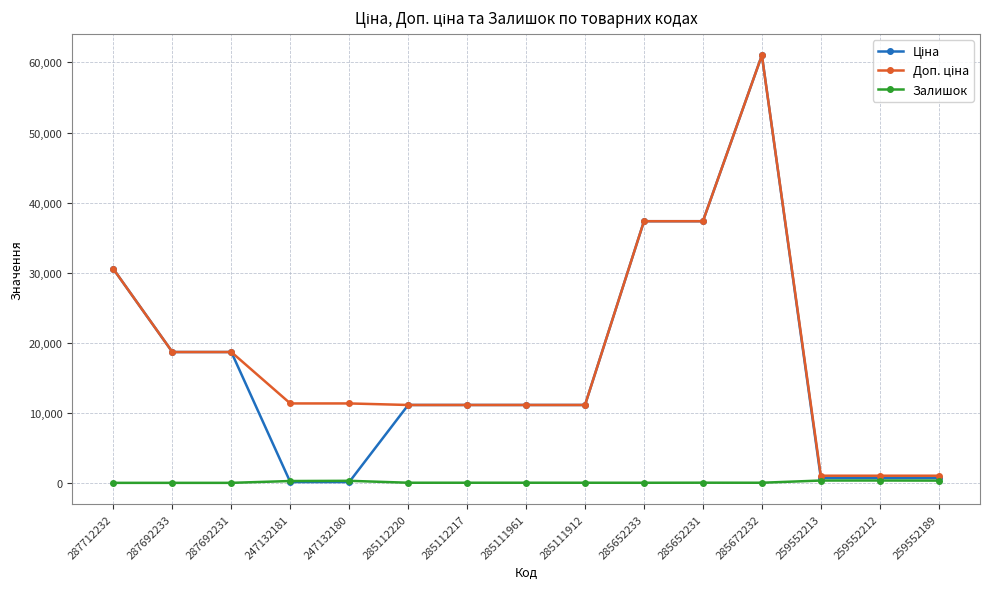

What is the label of the 3rd point from the right?

259552213